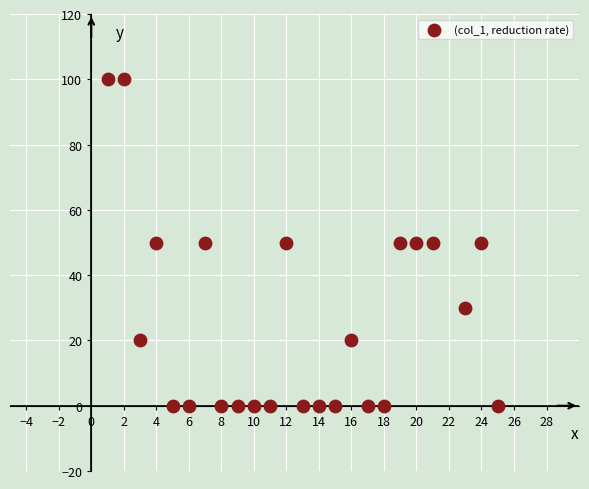

What is the range of Y values (max minus min)?

100